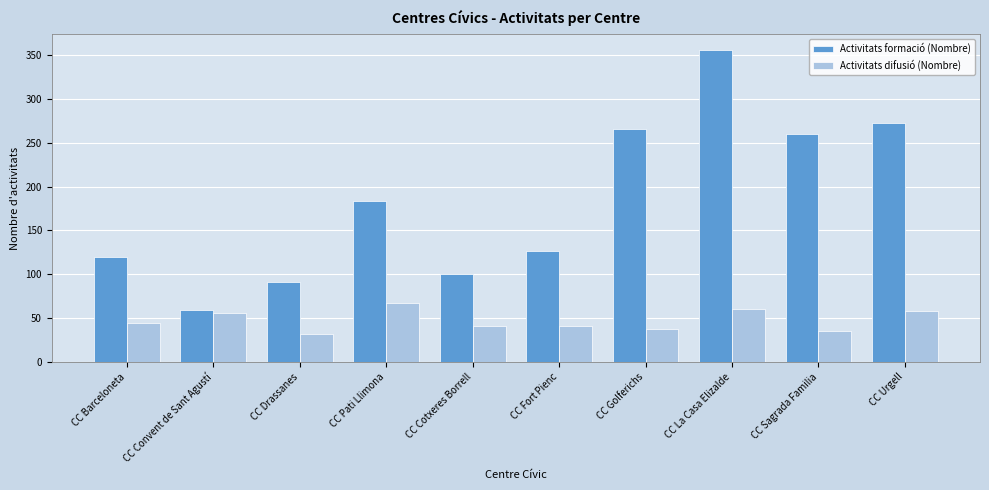

What are all the series names shown in the legend?

Activitats formació (Nombre), Activitats difusió (Nombre)